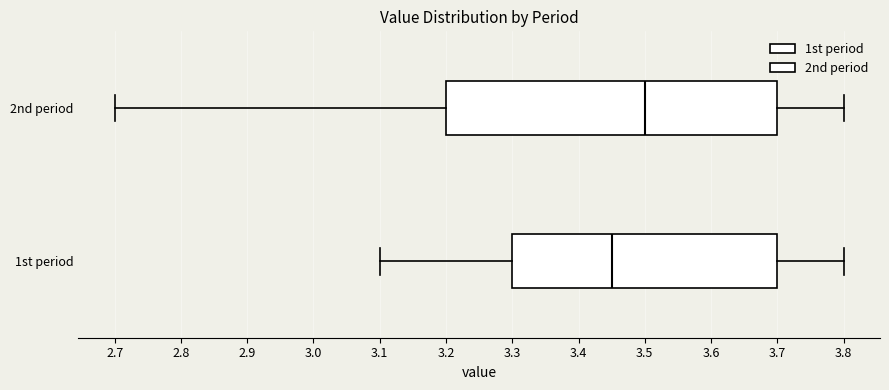

Where is the left edge of the box for 1st period on the x-axis? The values are not printed on the chart, so give them approximately, as read against the axis.

3.30